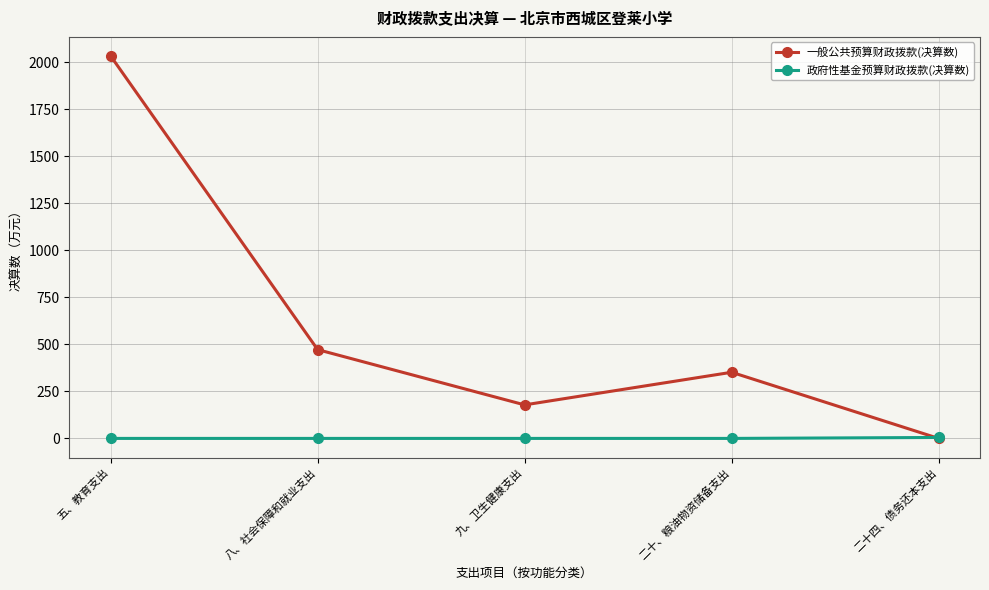

Rank the categories by 一般公共预算财政拨款(决算数) value from highest to lowest.

五、教育支出, 八、社会保障和就业支出, 二十、粮油物资储备支出, 九、卫生健康支出, 二十四、债务还本支出